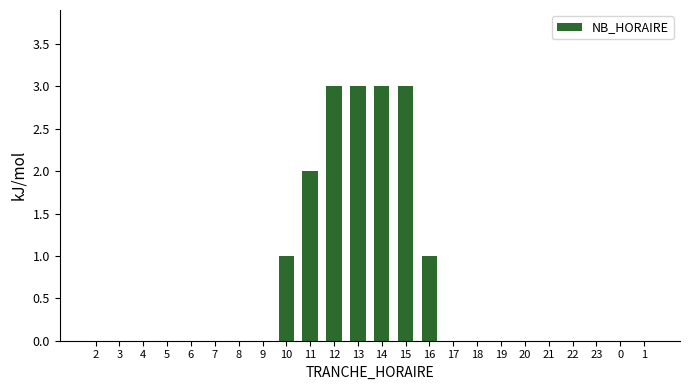

Read the value at 14.

3